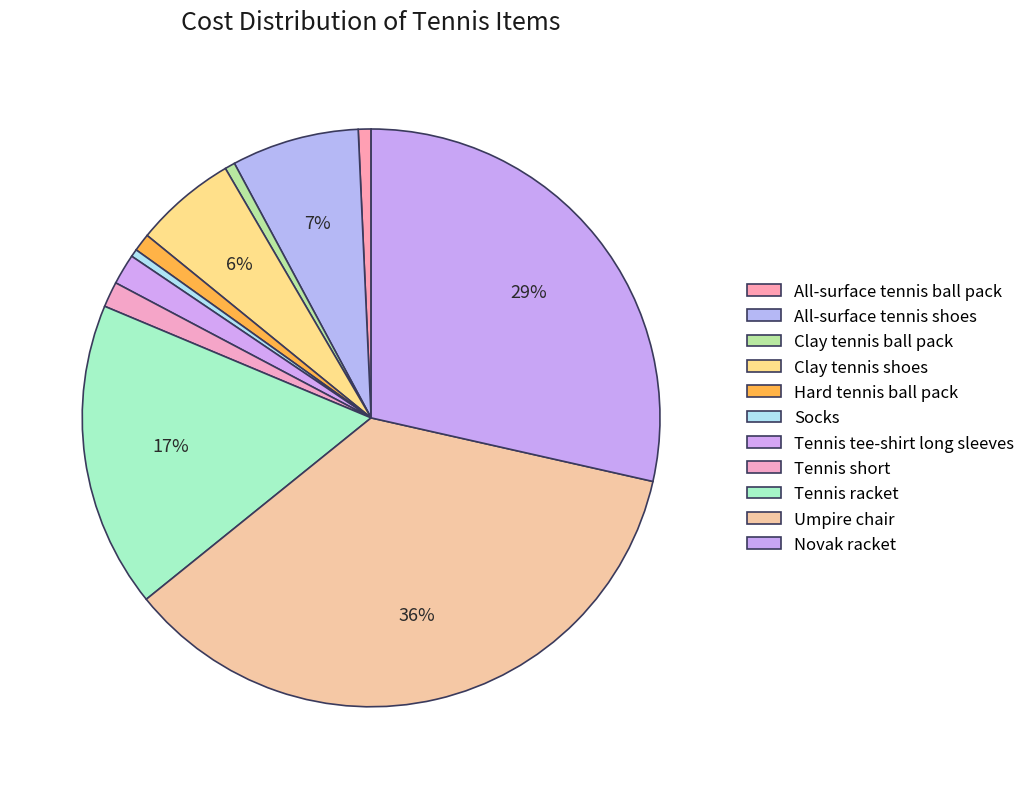

Between Hard tennis ball pack and Tennis racket, which is larger?

Tennis racket